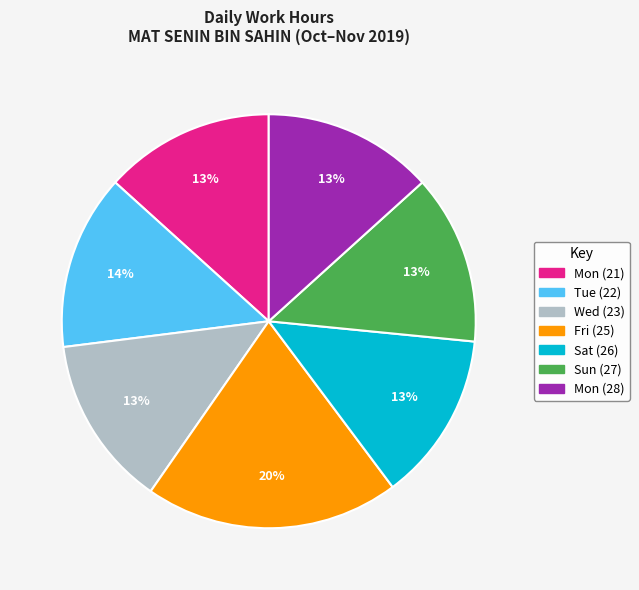

Does any single category account for the majority?

No